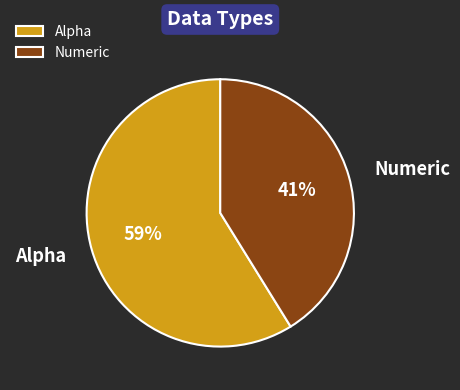

Count the number of slices in the pie.

2